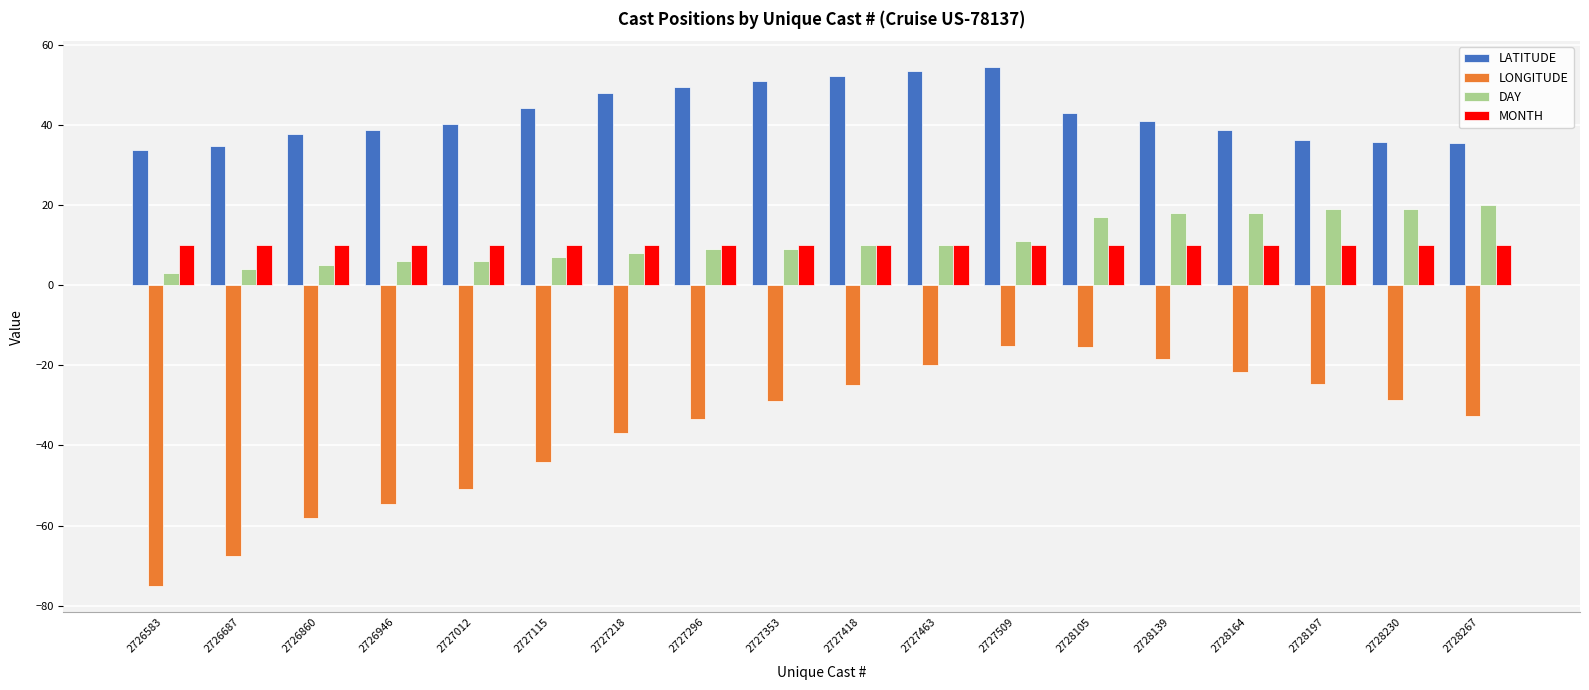

What is the minimum value for LATITUDE?

33.8